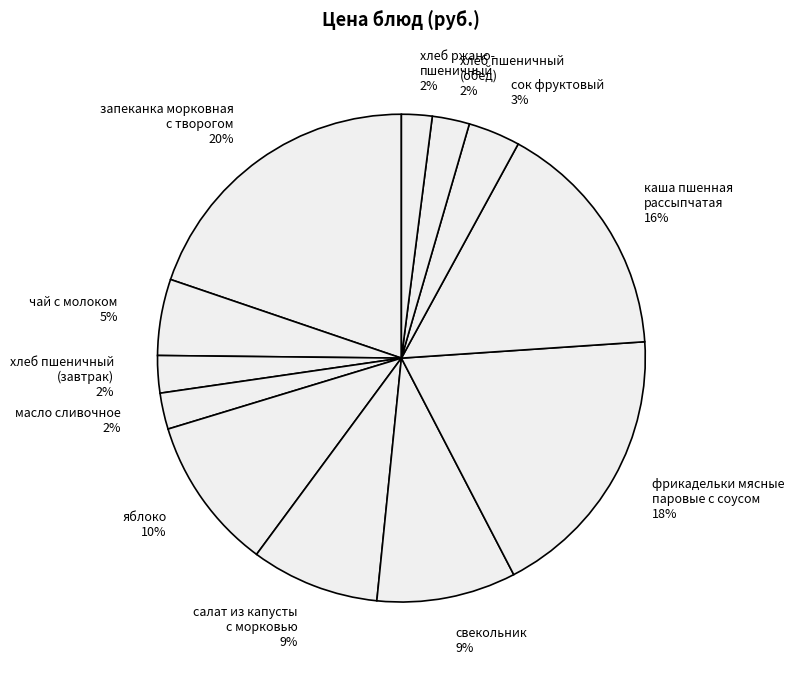

How many slices are in this pie chart?

12